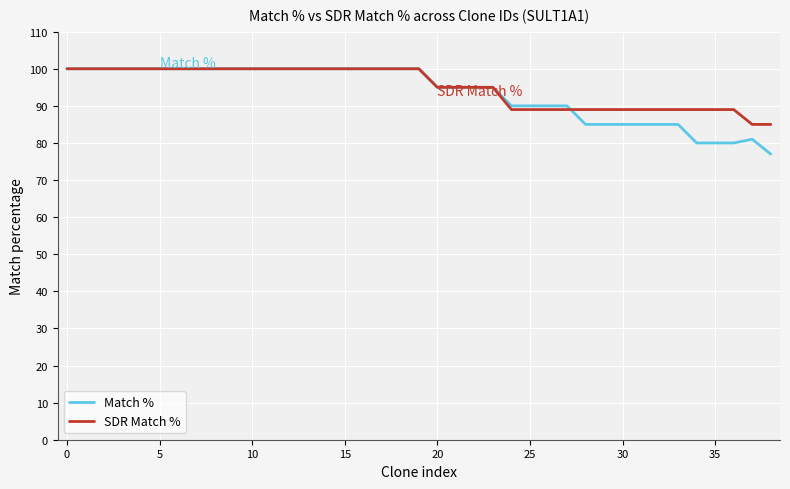

What is the lowest value of the SDR Match % series?

85